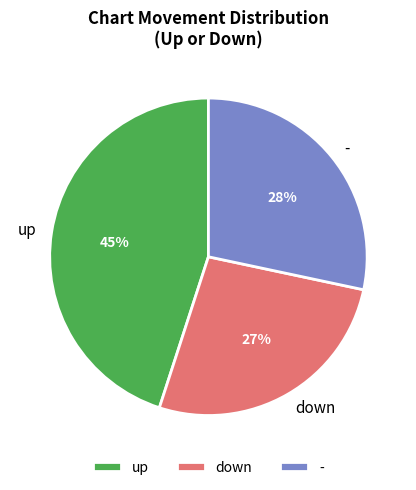

To the nearest percent, what is the combined percentage of up and -?

73%